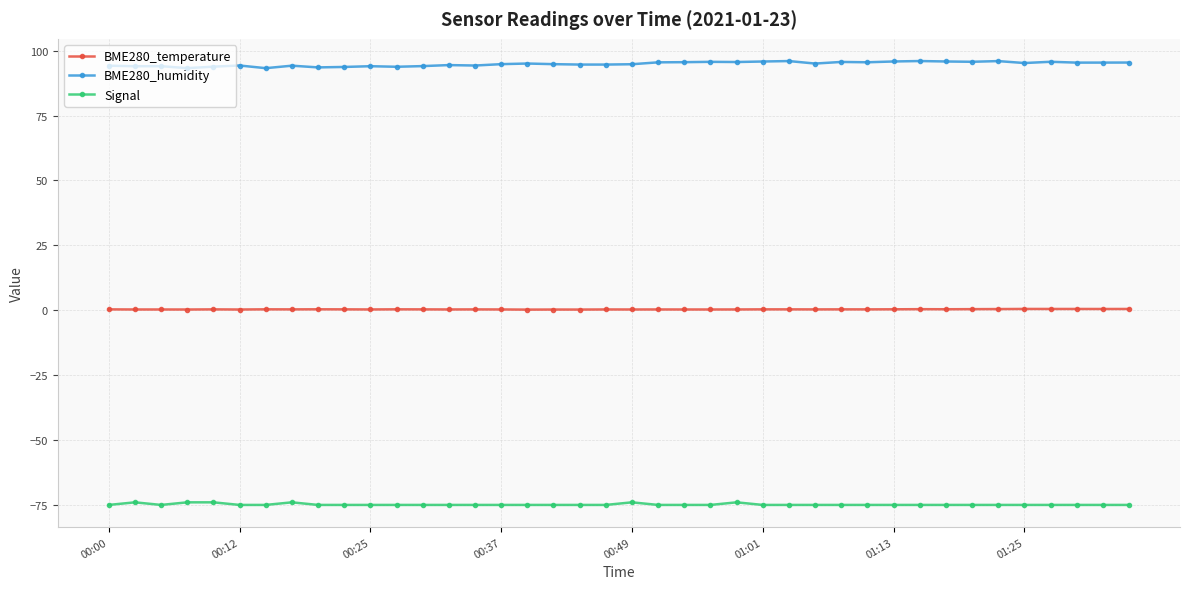

List the series in order of their peak value, highest first.

BME280_humidity, BME280_temperature, Signal